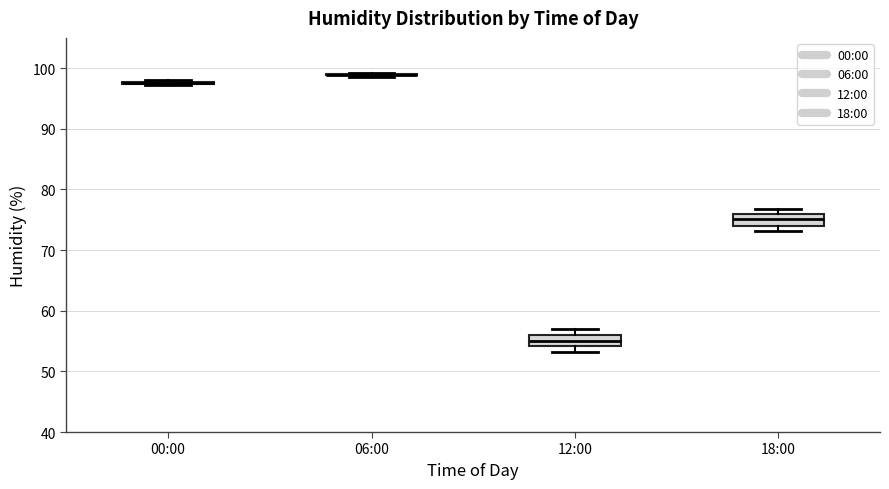

Reading left to right, read every box against the y-axis: the position of its median line, the range the box covers, and the ends of its whiskers. The values are not printed on the chart, so give them approximately, as read against the axis.

00:00: box collapsed to a line at 98, whiskers 97 to 98
06:00: box collapsed to a line at 99, whiskers 99 to 99
12:00: median 55, box 54 to 56, whiskers 53 to 57
18:00: median 75, box 74 to 76, whiskers 73 to 77